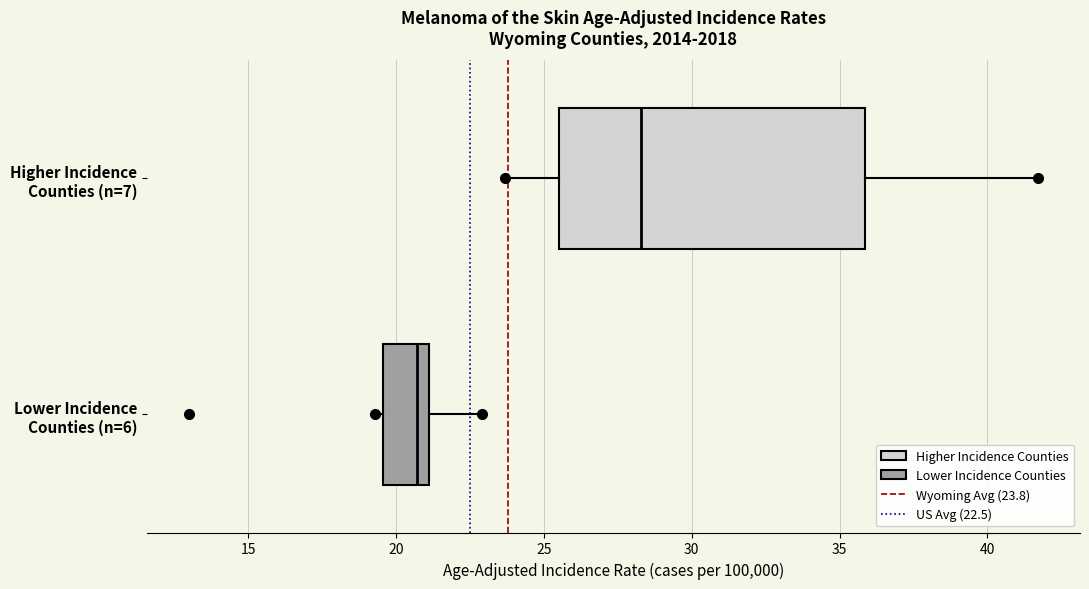

Which box's median line is the furthest to the right?

Higher Incidence Counties (n=7)